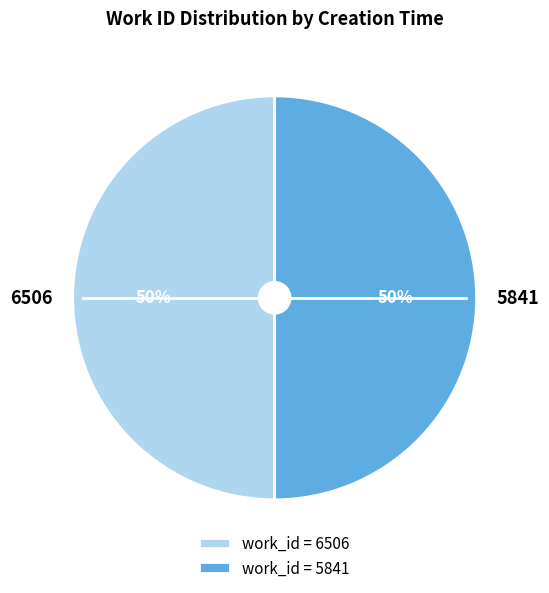

Is it true that 6506 is 50% of the pie?

True